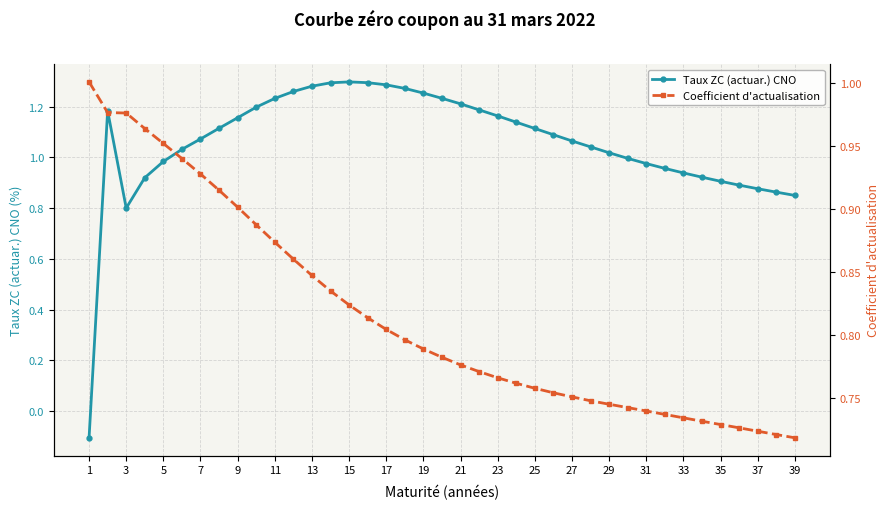

The value of Taux ZC (actuar.) CNO at 21 is 1.2. True or false?

True